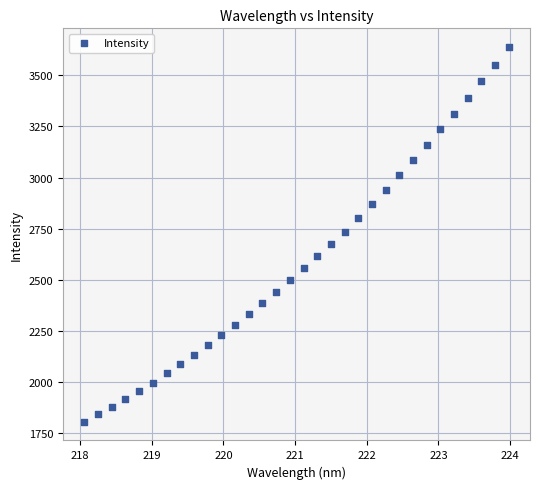

What is the range of Y values (max minus min)?

1833.1